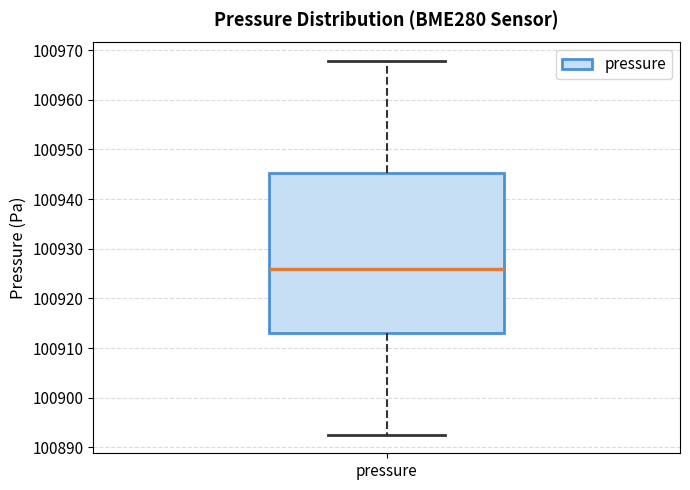

Where does the lower whisker of the box for pressure end on the y-axis? The values are not printed on the chart, so give them approximately, as read against the axis.

100893